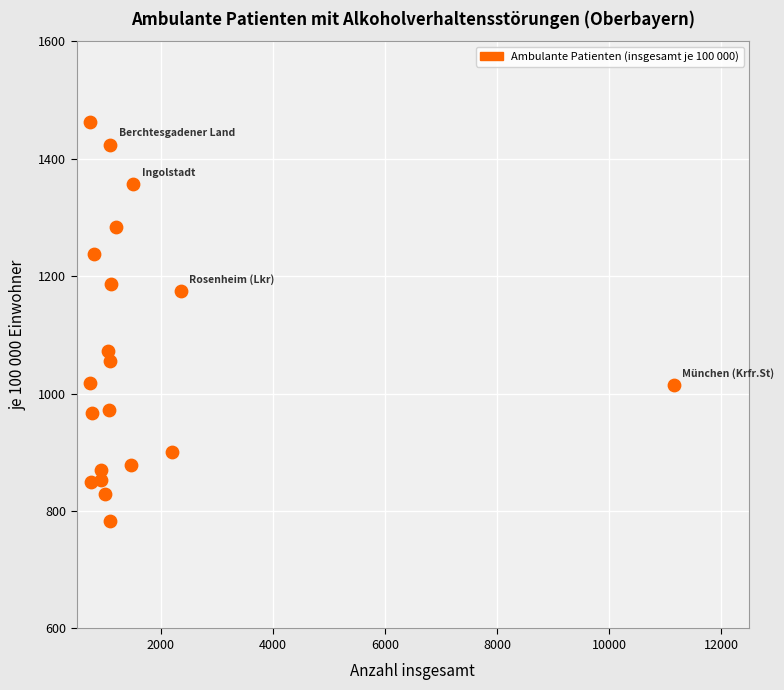

What is the range of Y values (max minus min)?

679.2